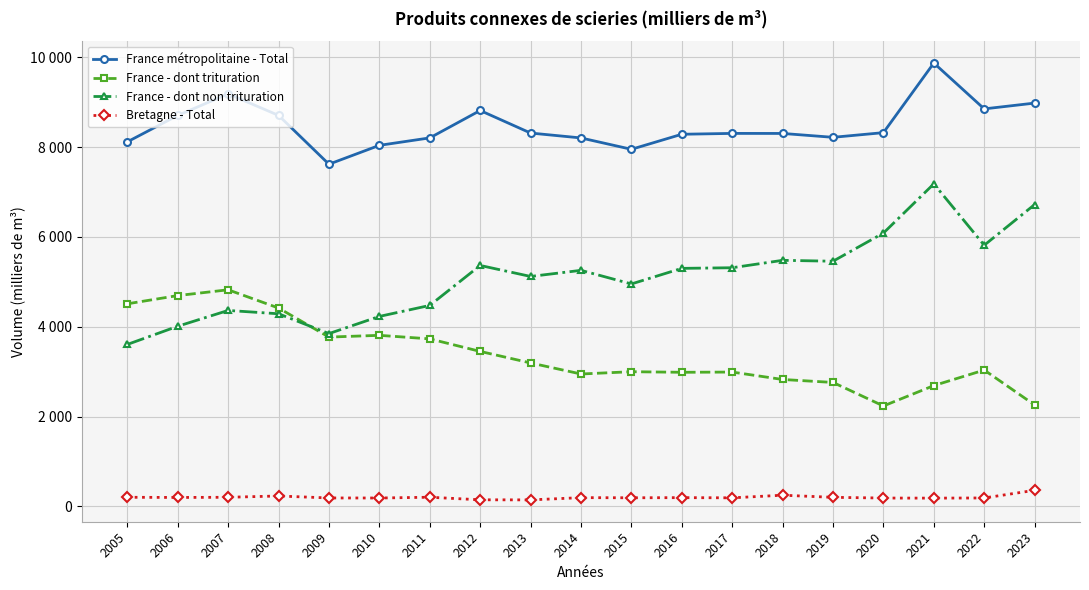

Rank the categories by France métropolitaine - Total value from lowest to highest.

2009, 2015, 2010, 2005, 2014, 2011, 2019, 2016, 2018, 2017, 2013, 2020, 2006, 2008, 2012, 2022, 2023, 2007, 2021